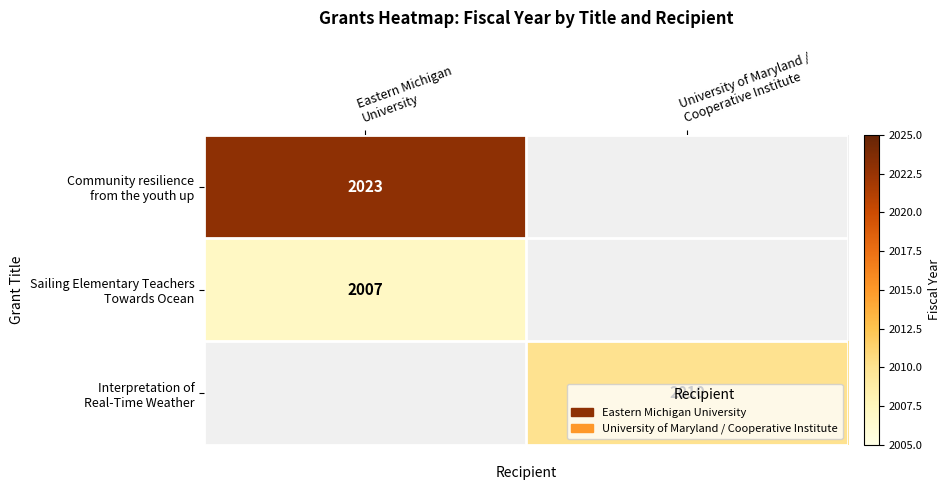

List the series in order of their peak value, highest first.

Community resilience from the youth up, Interpretation of Real-Time Weather, Sailing Elementary Teachers Towards Ocean